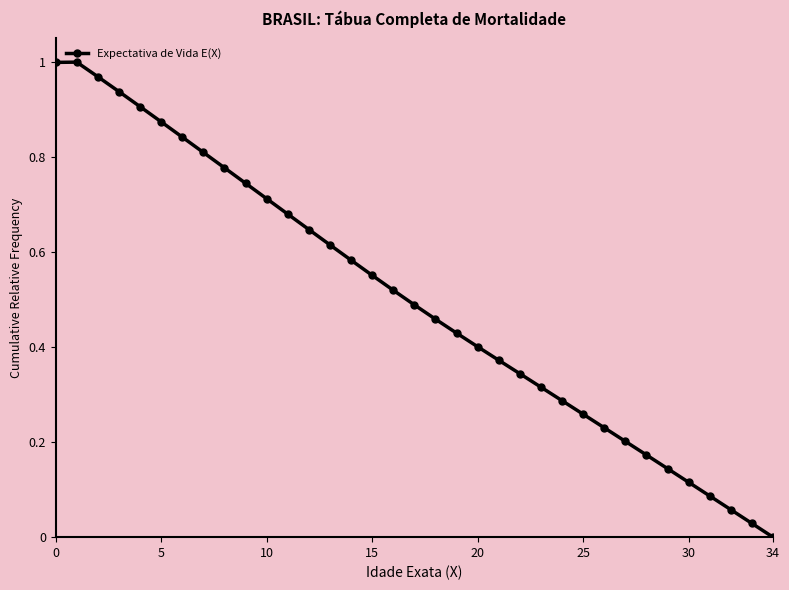

What is the sum of all values?

17.6